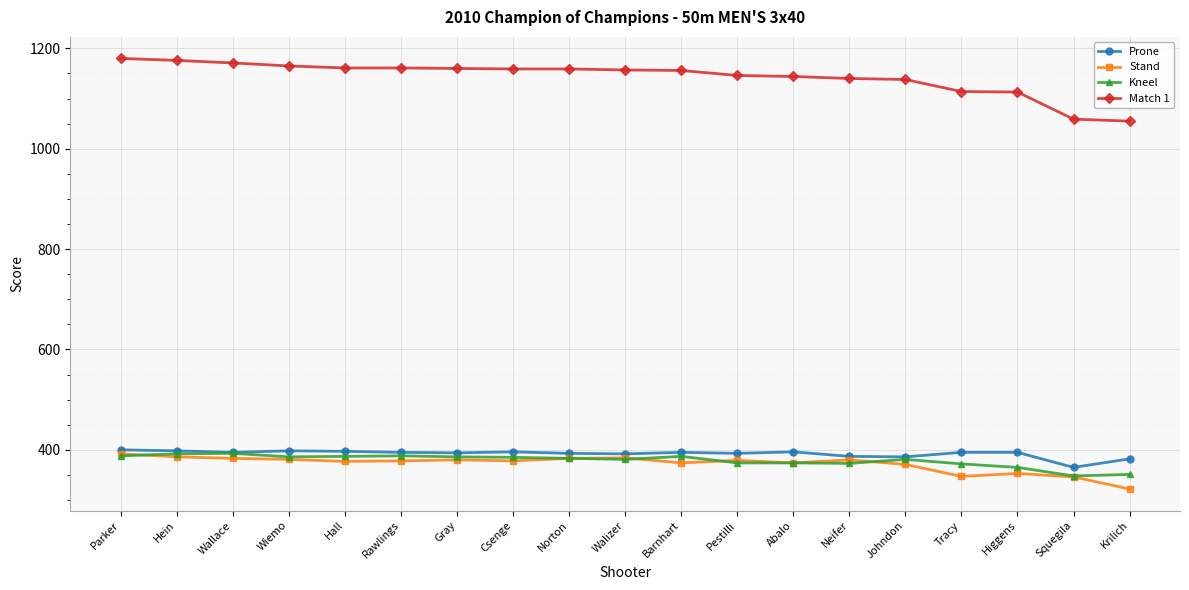

How many lines are shown in the chart?

4